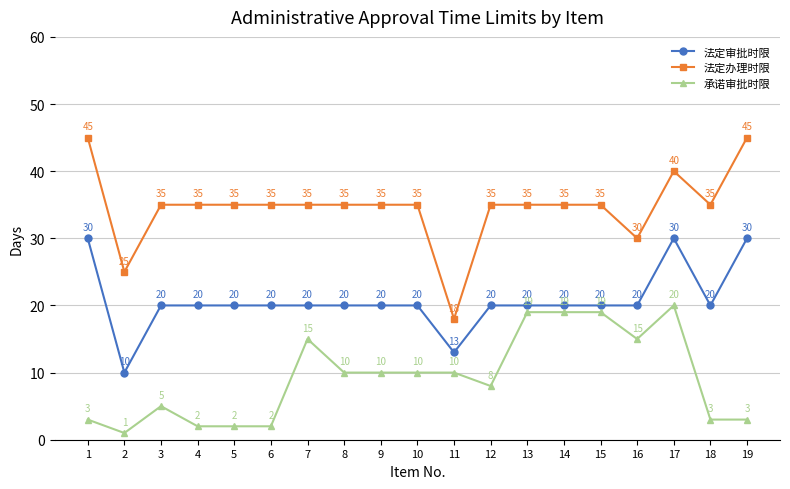

What is the smallest value displayed?

1